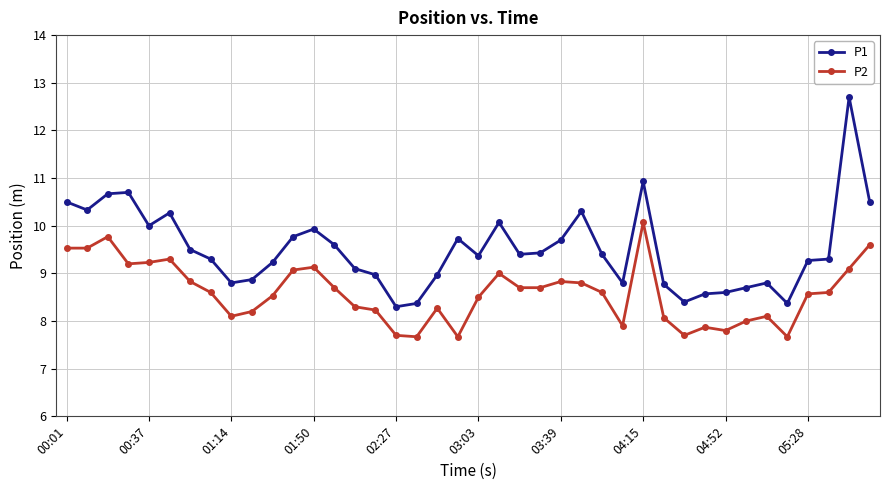

Does the chart have visible grid lines?

Yes